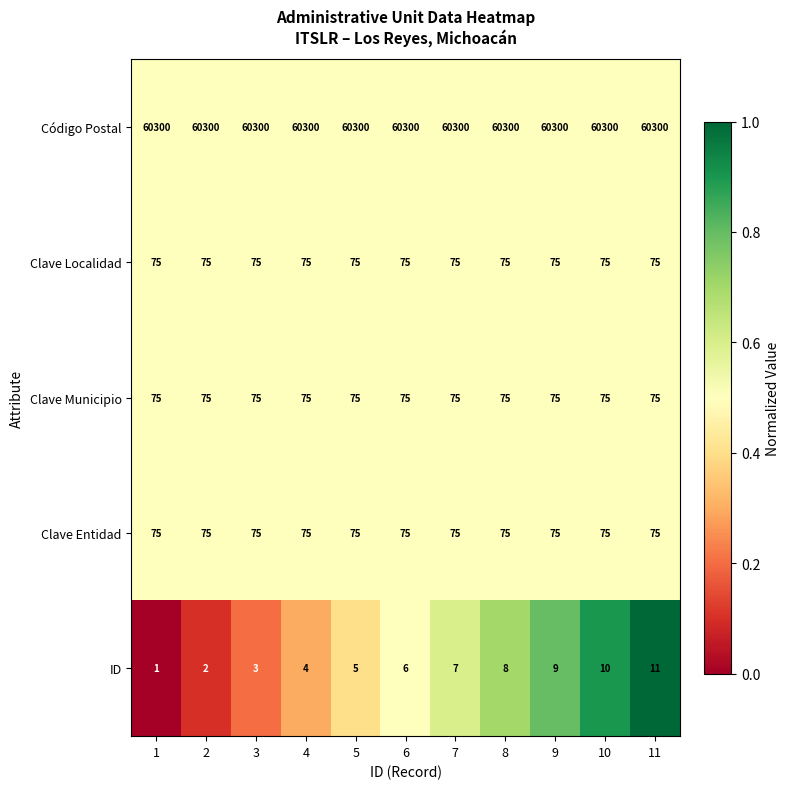

Which series has the largest total across all categories?

Código Postal